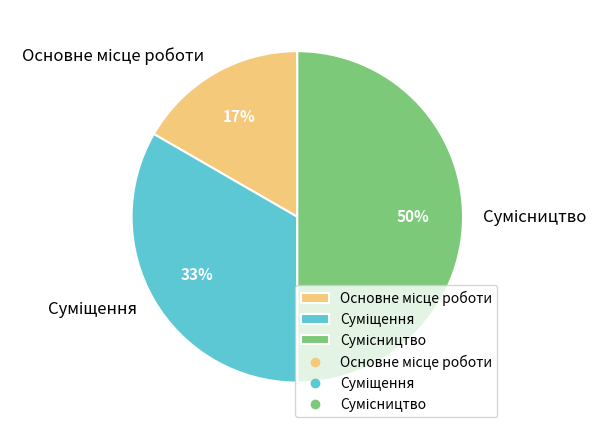

To the nearest percent, what is the difference between the largest and smallest slice percentages?

33%